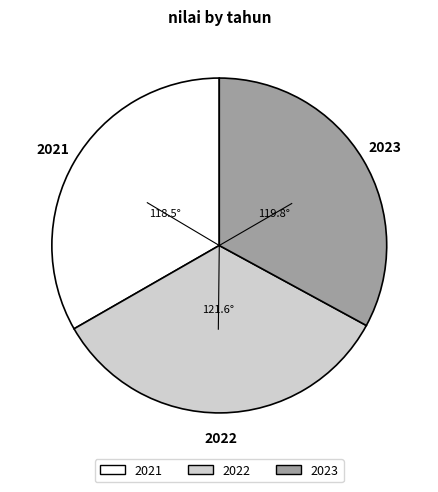

Is the sum of 2023 and 2022 greater than half?

Yes